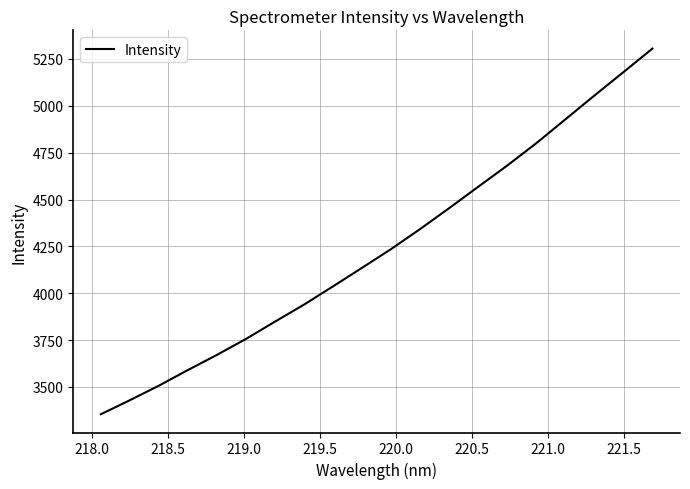

What is the difference between the maximum and minimum values?

1951.2